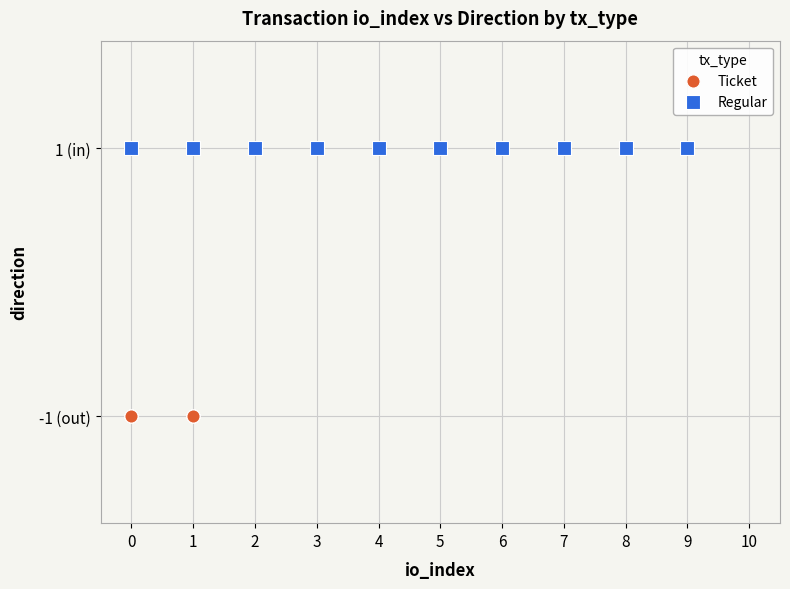

Which series reaches the minimum Y coordinate?

Ticket